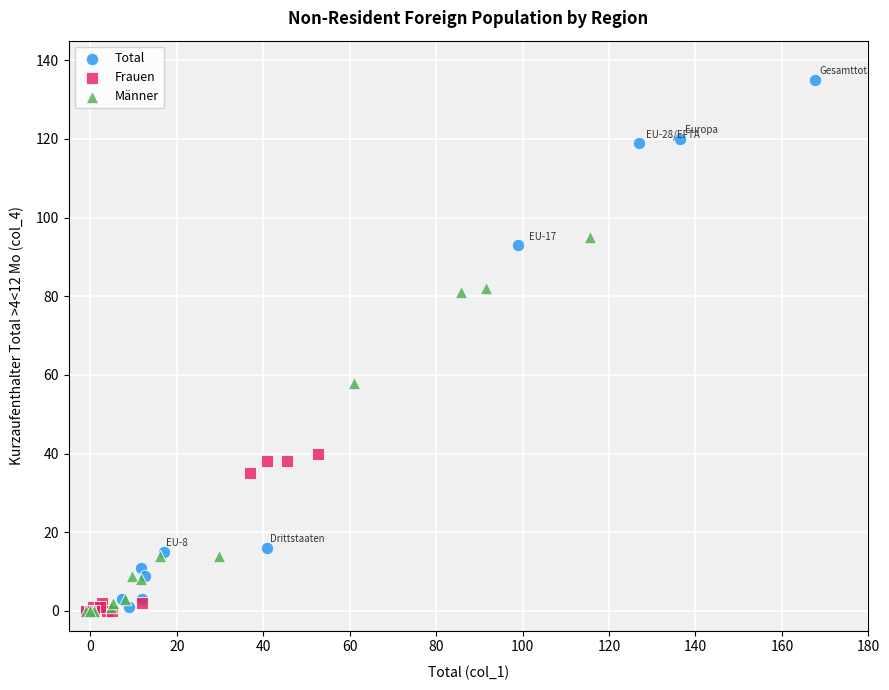

Which series contains the highest Y value?

Total